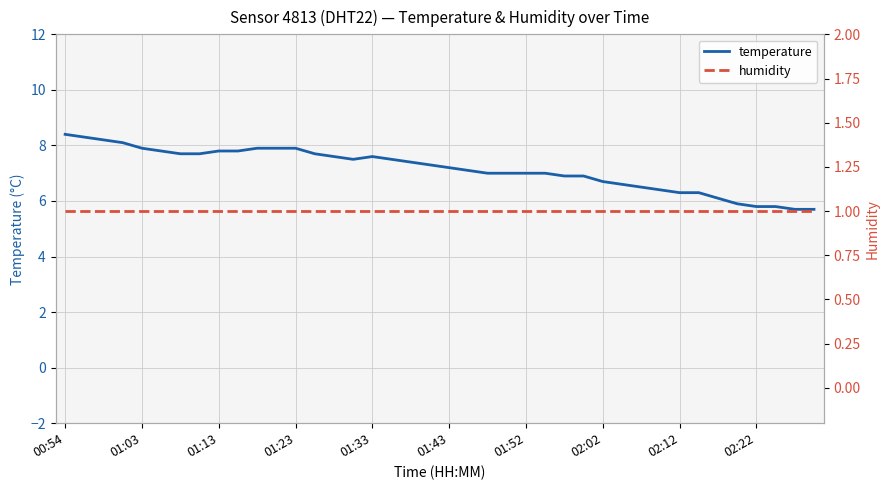

Between 25 and 35, which series saw the biggest shift?

temperature